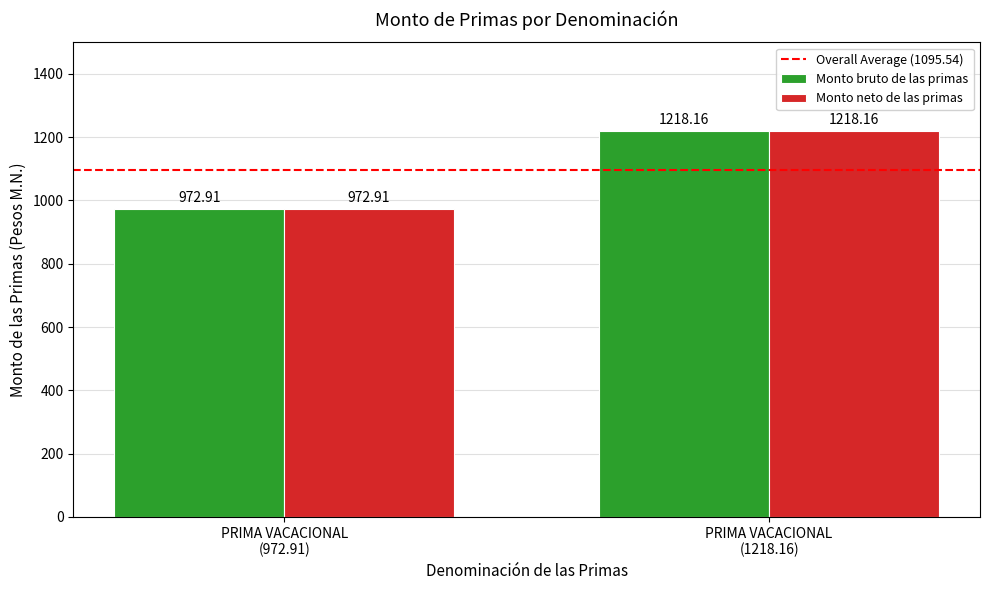

What is the sum of the Monto bruto de las primas values at PRIMA VACACIONAL
(1218.16) and PRIMA VACACIONAL
(972.91)?

2191.1